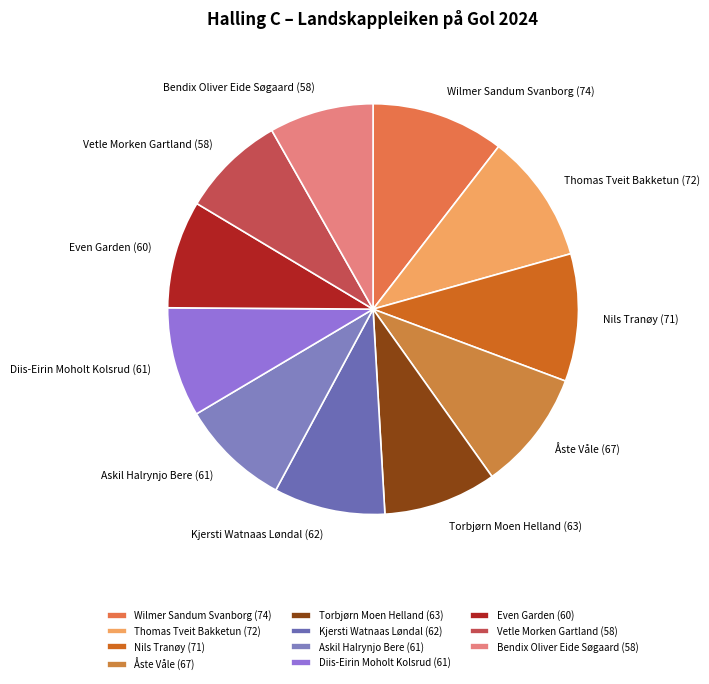

Which has a higher value, Åste Våle (67) or Vetle Morken Gartland (58)?

Åste Våle (67)